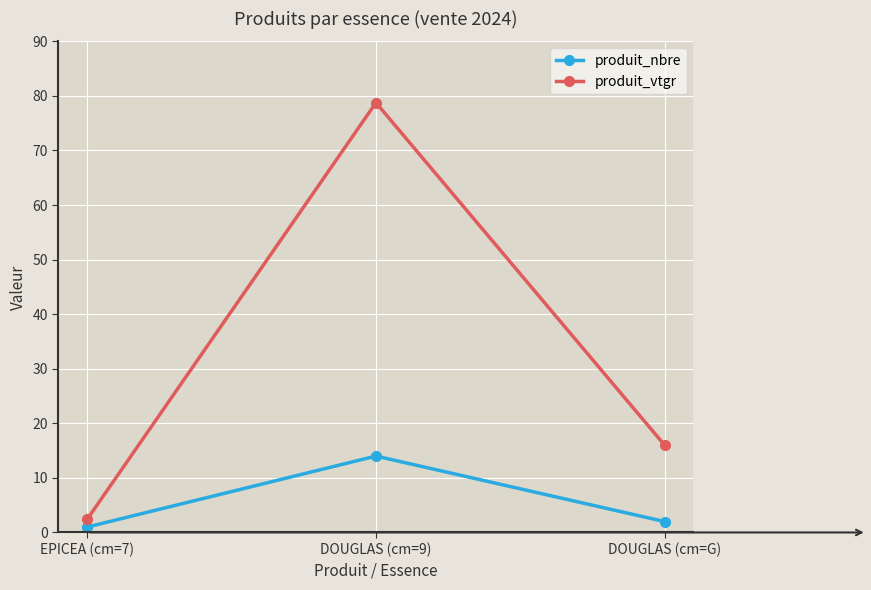

Reading left to right, list all the values displayed in this chart.

produit_nbre: EPICEA (cm=7)=1.0	DOUGLAS (cm=9)=14.0	DOUGLAS (cm=G)=2.0
produit_vtgr: EPICEA (cm=7)=2.5	DOUGLAS (cm=9)=78.8	DOUGLAS (cm=G)=16.0